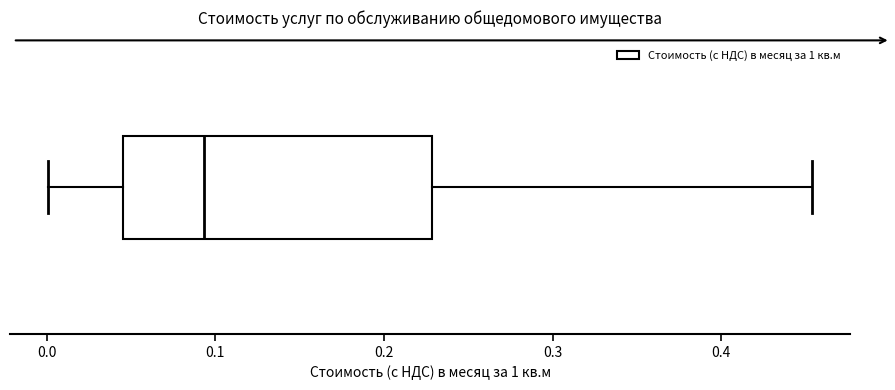

Transcribe this box plot: give where the median line is, the range the box spans, and where the two whiskers end, as read against the x-axis. The values are not printed on the chart, so give them approximately, as read against the axis.

median 0.09, box 0.05 to 0.23, whiskers 0.00 to 0.45